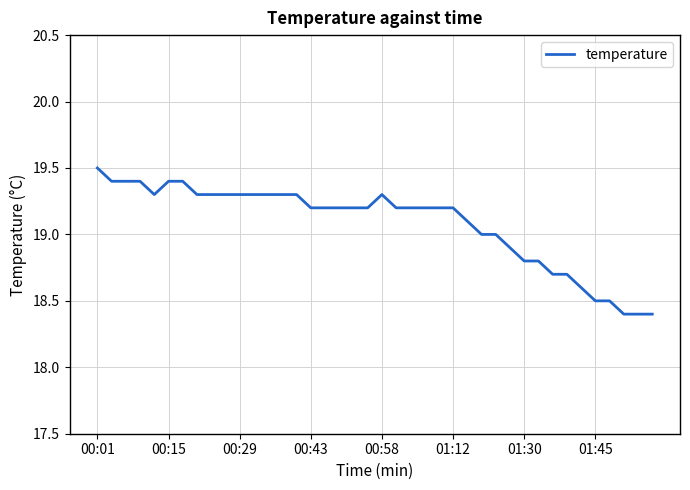

What is the greatest value displayed?

19.5